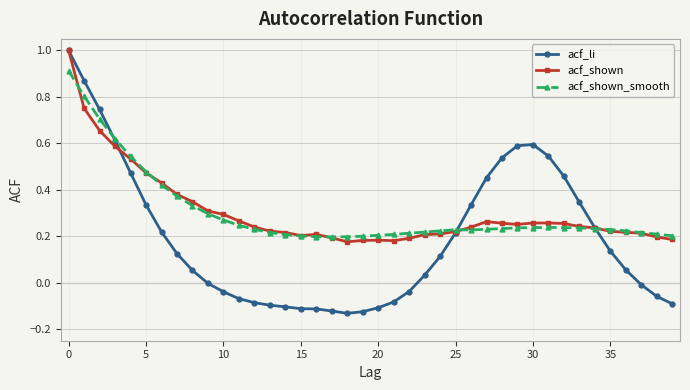

What is the highest value of the acf_li series?

1.0